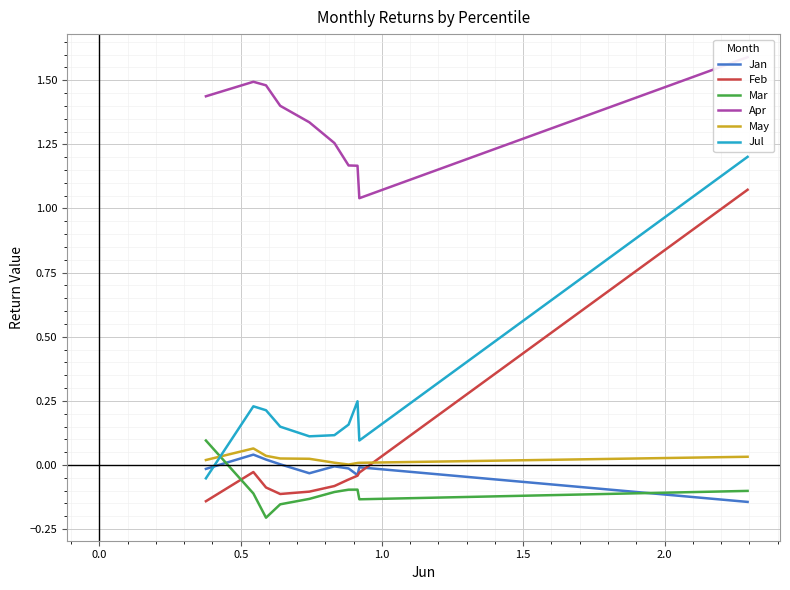

How many data points in Feb are less than 0?

9